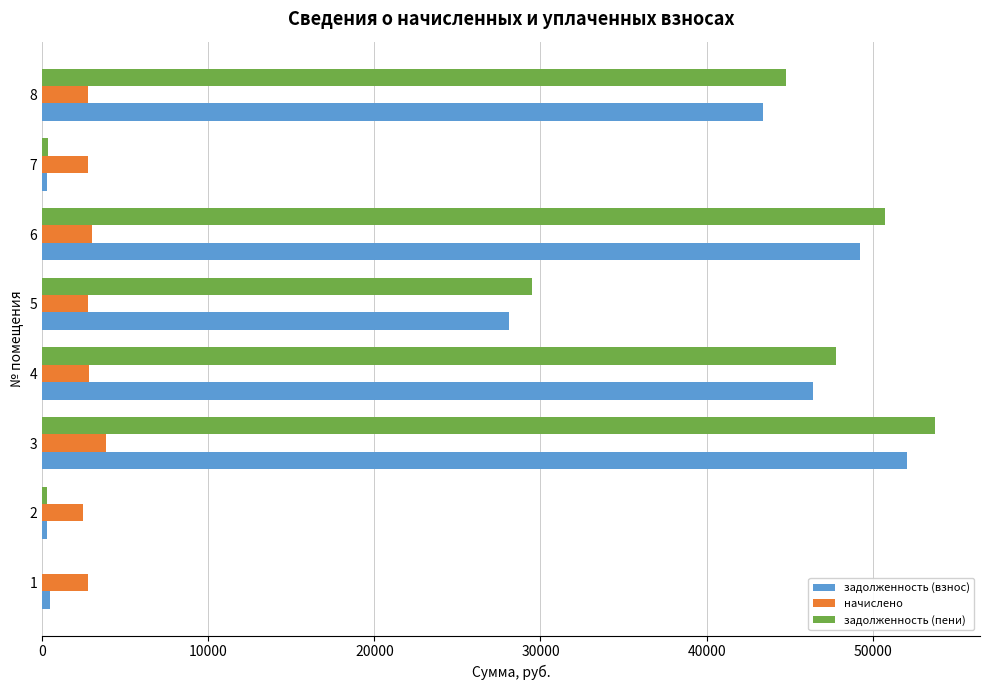

What is the sum of all задолженность (взнос) values?

220186.9